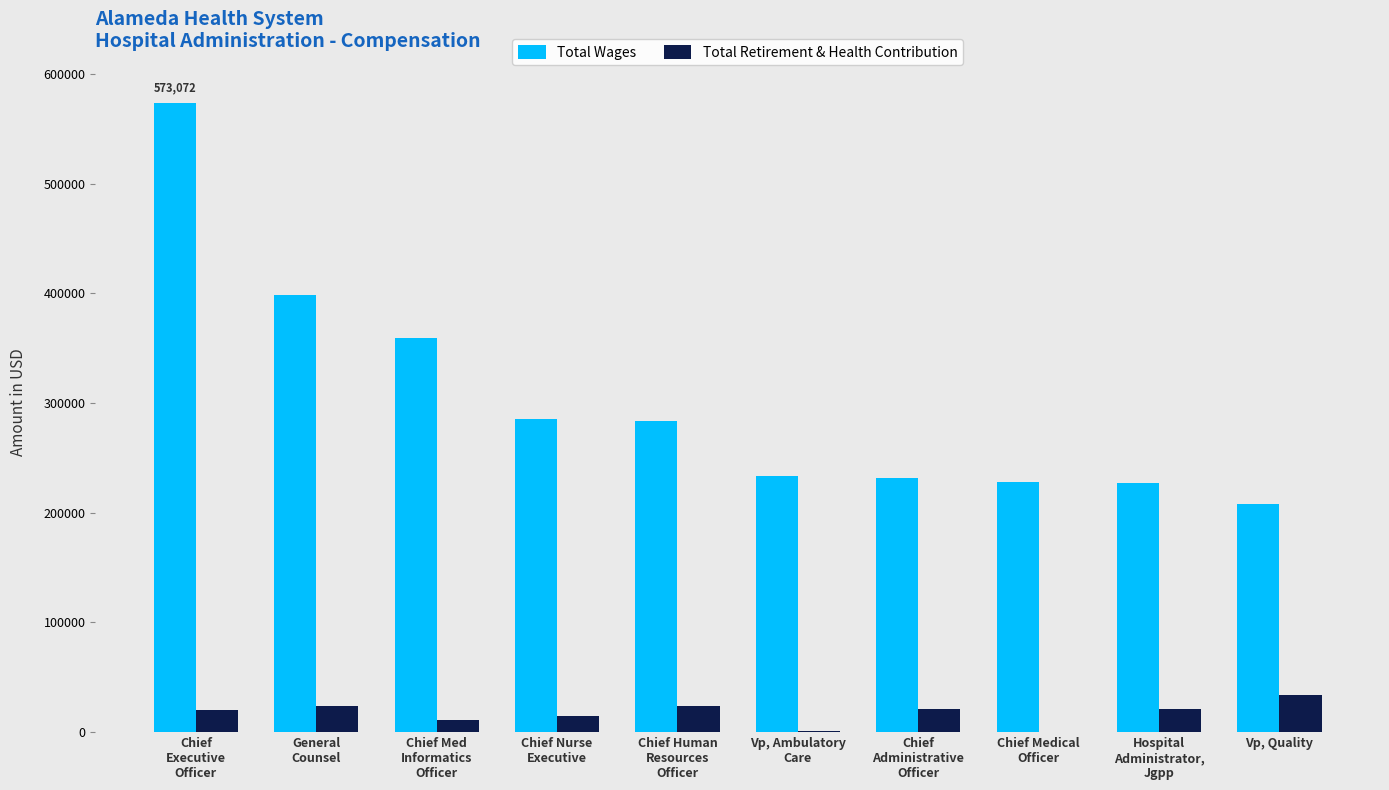

Is the value of Total Wages at Chief
Executive
Officer greater than the value of Total Retirement & Health Contribution at Chief Nurse
Executive?

Yes